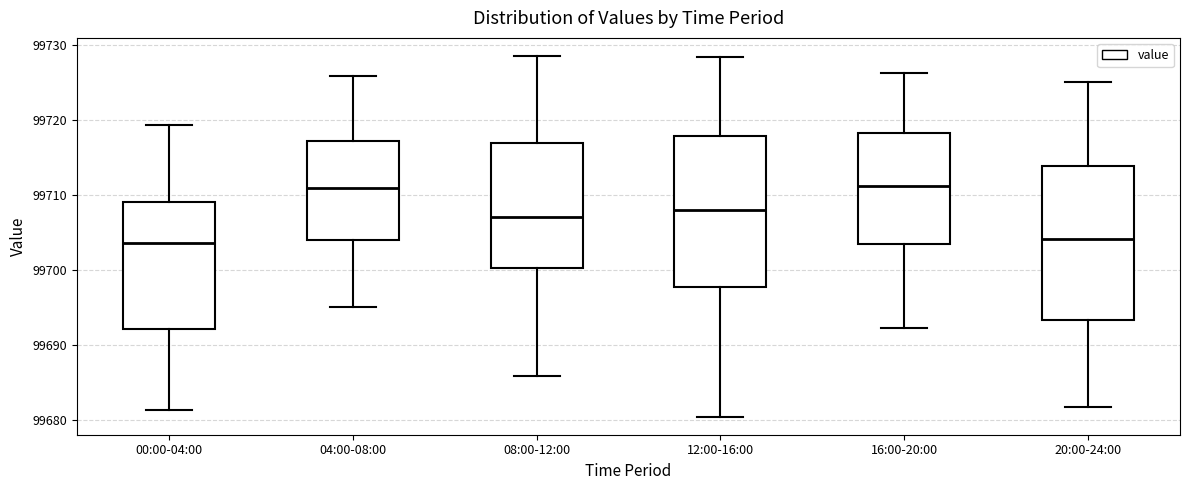

Reading left to right, read every box against the y-axis: the position of its median line, the range the box covers, and the ends of its whiskers. The values are not printed on the chart, so give them approximately, as read against the axis.

00:00-04:00: median 99704, box 99692 to 99709, whiskers 99681 to 99719
04:00-08:00: median 99711, box 99704 to 99717, whiskers 99695 to 99726
08:00-12:00: median 99707, box 99700 to 99717, whiskers 99686 to 99729
12:00-16:00: median 99708, box 99698 to 99718, whiskers 99680 to 99728
16:00-20:00: median 99711, box 99704 to 99718, whiskers 99692 to 99726
20:00-24:00: median 99704, box 99693 to 99714, whiskers 99682 to 99725